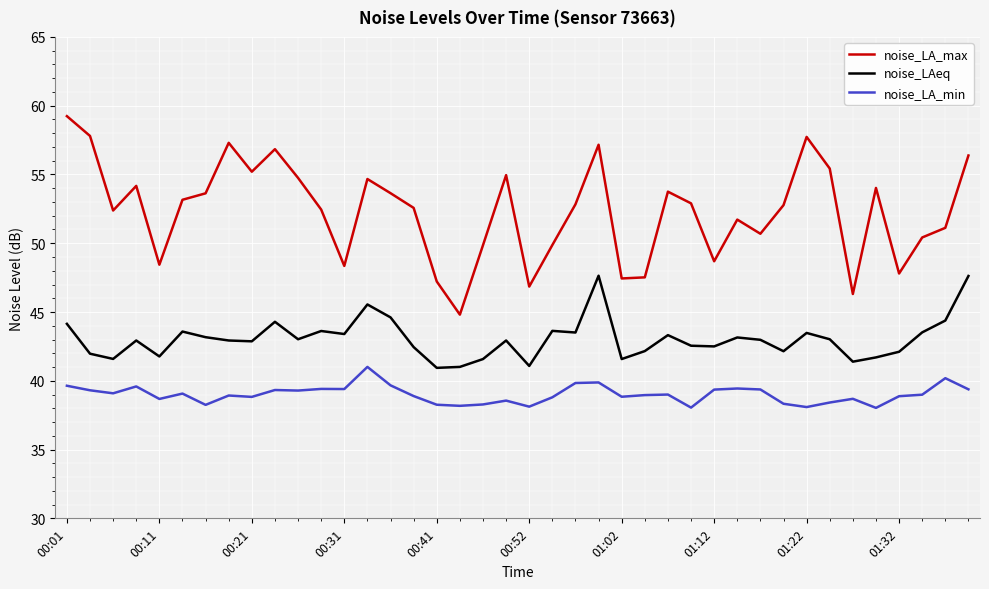

What are all the series names shown in the legend?

noise_LA_max, noise_LAeq, noise_LA_min